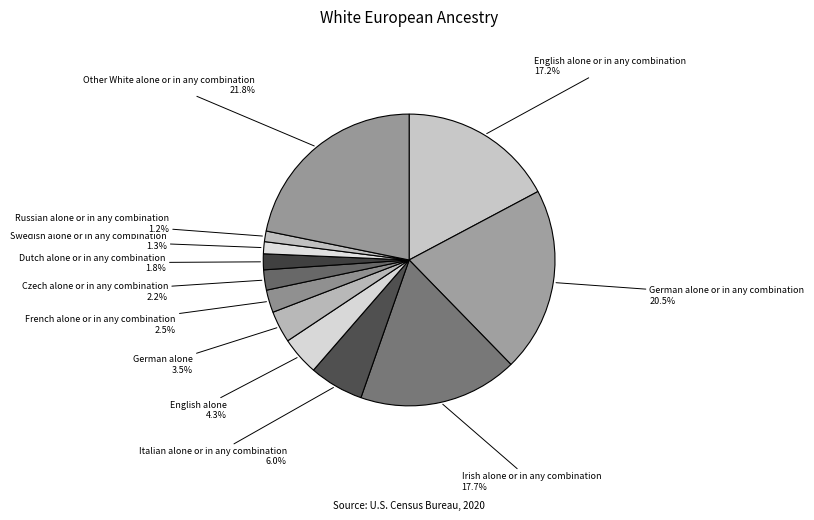

Does any single category account for the majority?

No